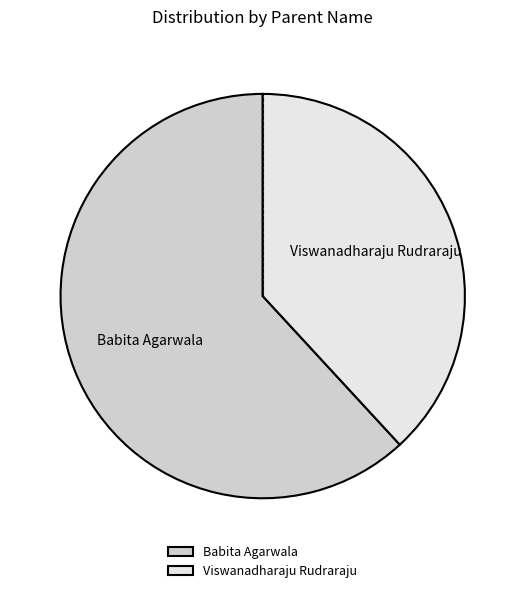

How many slices are in this pie chart?

2